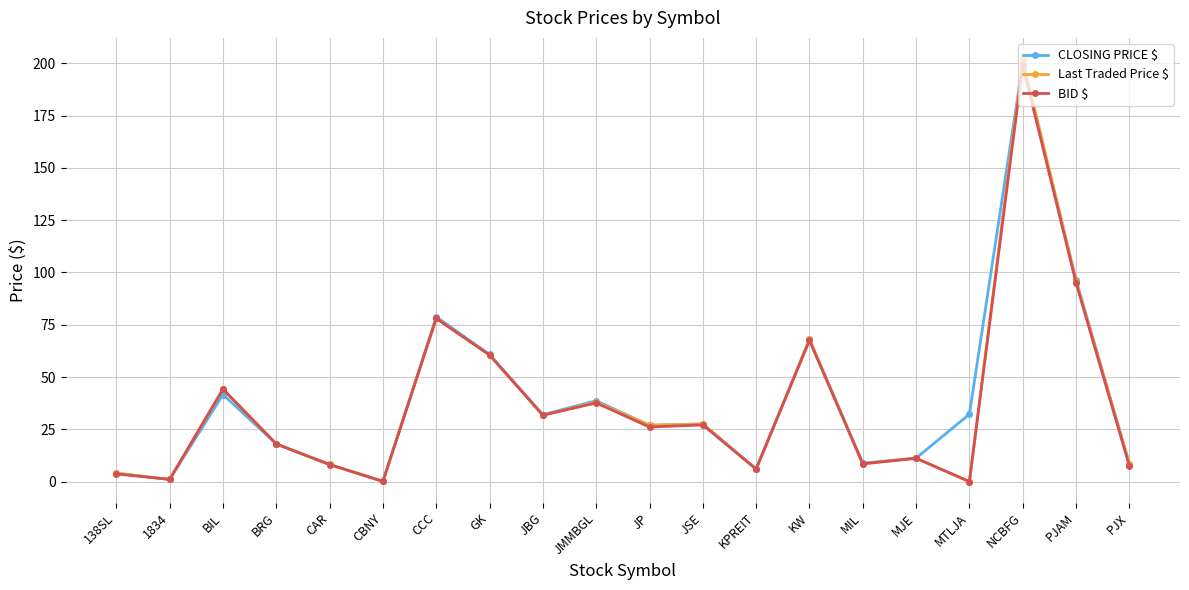

What is the maximum value for BID $?

199.1